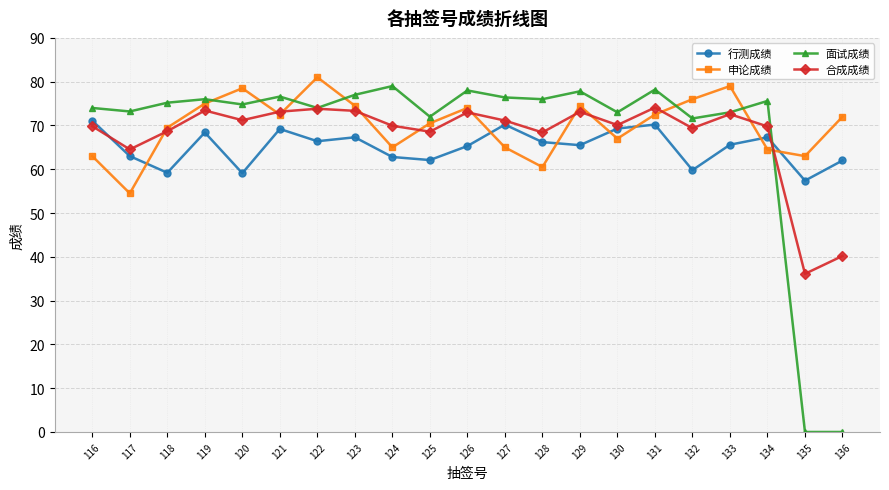

Which series has the widest spread of values?

面试成绩